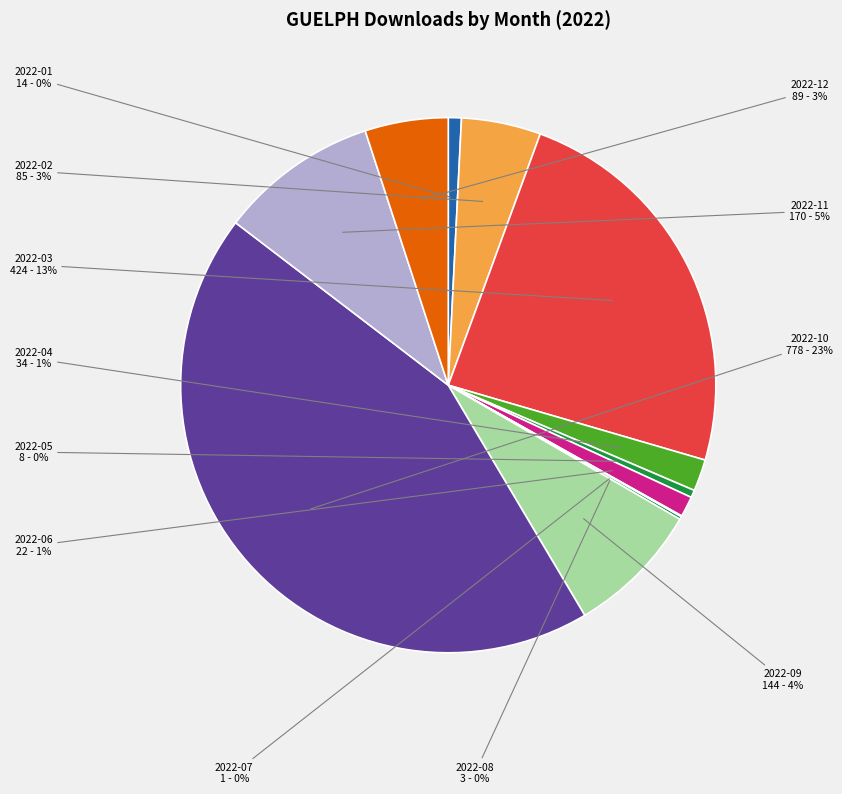

Is there a majority slice in this chart?

No